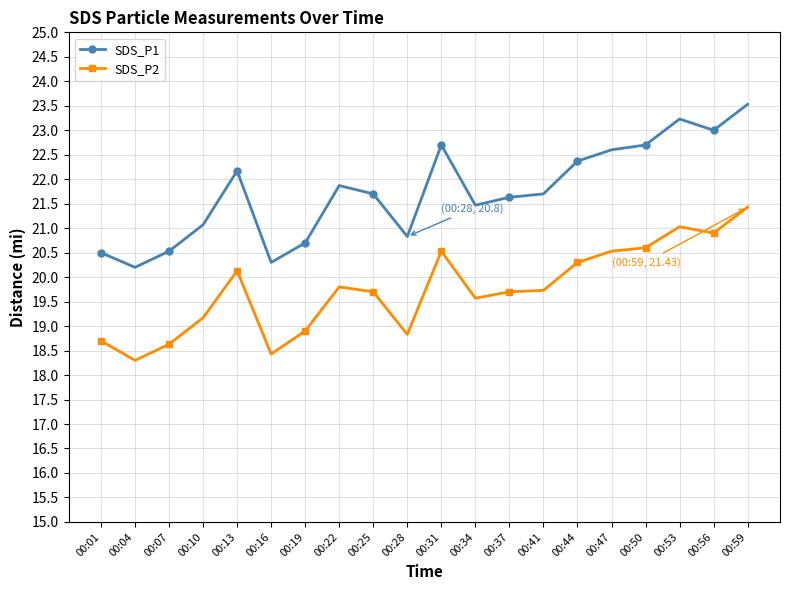

Reading left to right, extract all data points from this chart.

SDS_P1: 00:01=20.5	00:04=20.2	00:07=20.5	00:10=21.1	00:13=22.2	00:16=20.3	00:19=20.7	00:22=21.9	00:25=21.7	00:28=20.8	00:31=22.7	00:34=21.5	00:37=21.6	00:41=21.7	00:44=22.4	00:47=22.6	00:50=22.7	00:53=23.2	00:56=23.0	00:59=23.5
SDS_P2: 00:01=18.7	00:04=18.3	00:07=18.6	00:10=19.2	00:13=20.1	00:16=18.4	00:19=18.9	00:22=19.8	00:25=19.7	00:28=18.8	00:31=20.5	00:34=19.6	00:37=19.7	00:41=19.7	00:44=20.3	00:47=20.5	00:50=20.6	00:53=21.0	00:56=20.9	00:59=21.4